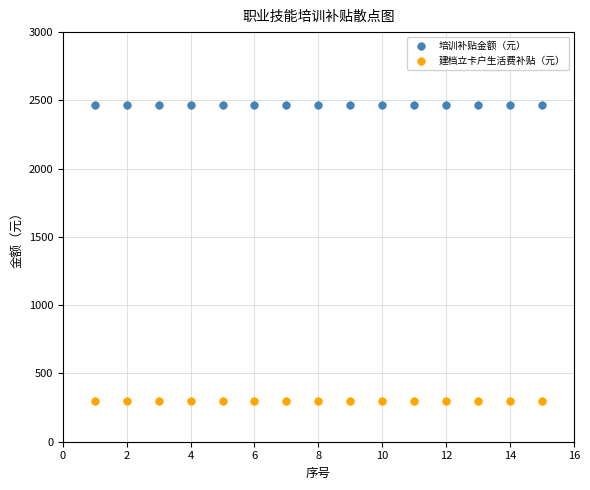

Which series reaches the maximum Y coordinate?

培训补贴金额（元）